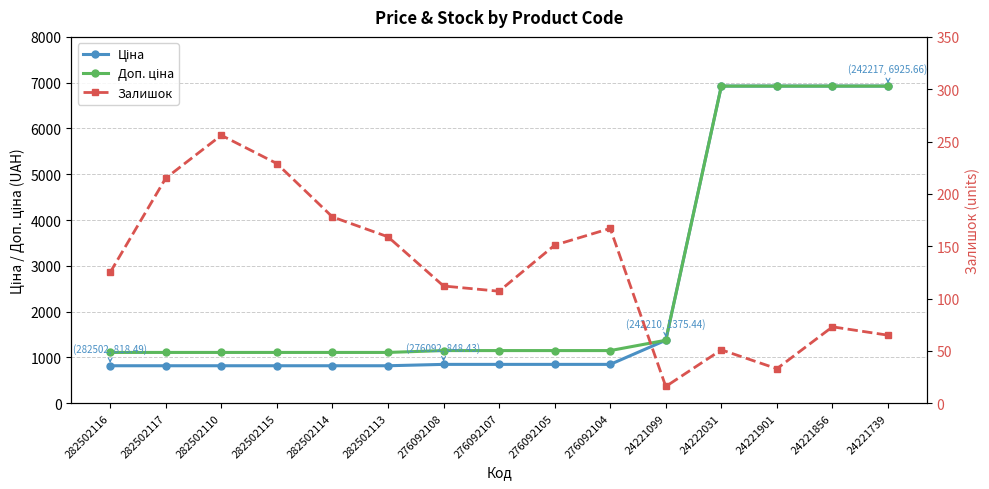

What is the highest value of the Залишок series?

256.0